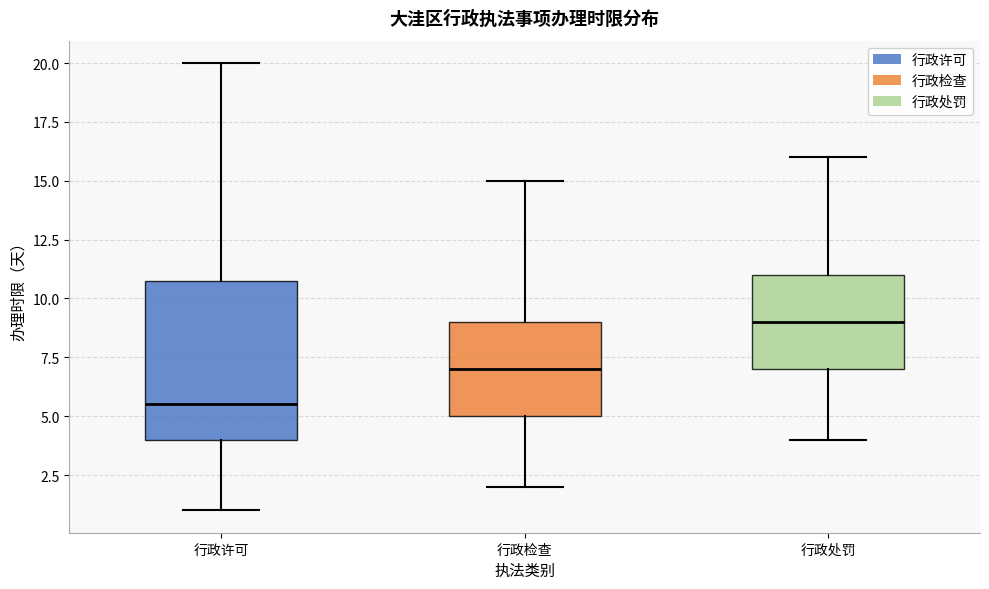

Comparing the boxes themselves (not the whiskers), which one is the tallest?

行政许可